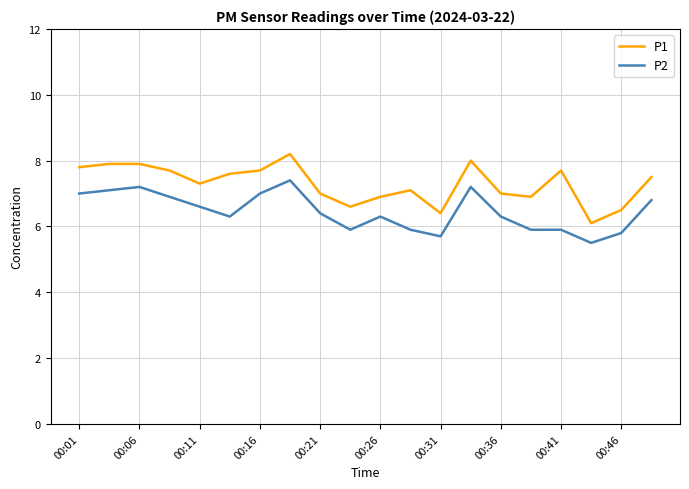

List the series in order of their overall mean, highest first.

P1, P2